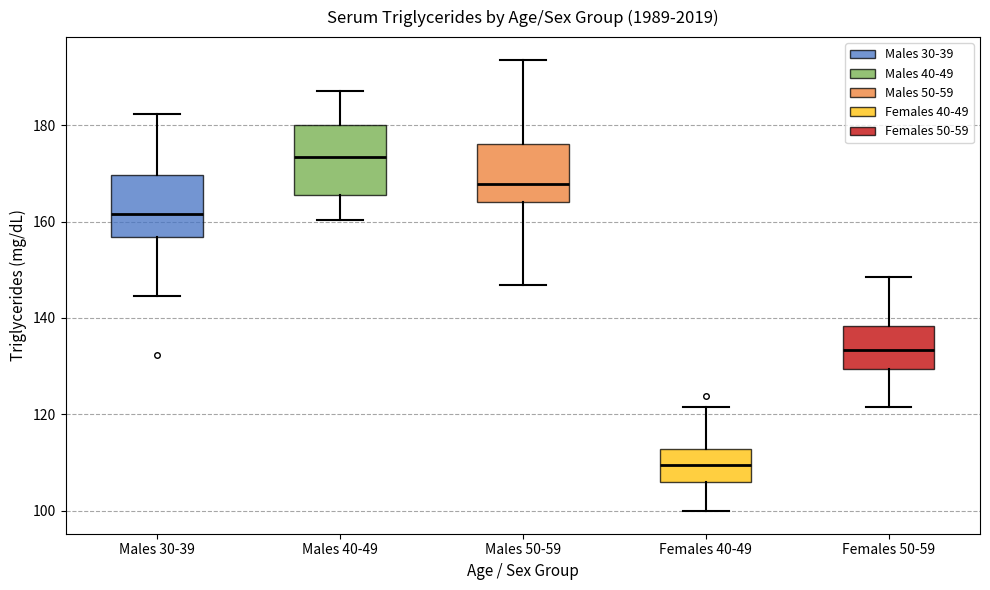

Reading left to right, read every box against the y-axis: the position of its median line, the range the box covers, and the ends of its whiskers. The values are not printed on the chart, so give them approximately, as read against the axis.

Males 30-39: median 162, box 156 to 170, whiskers 144 to 182
Males 40-49: median 174, box 166 to 180, whiskers 160 to 188
Males 50-59: median 168, box 164 to 176, whiskers 146 to 194
Females 40-49: median 110, box 106 to 112, whiskers 100 to 122
Females 50-59: median 134, box 130 to 138, whiskers 122 to 148